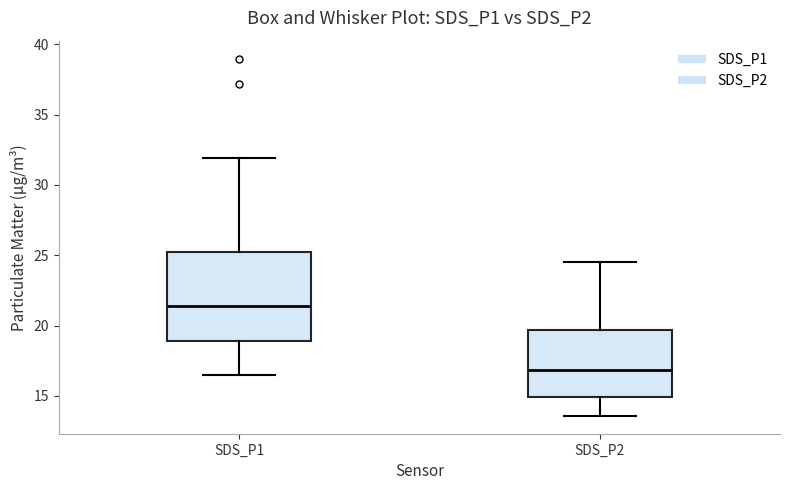

Which box has the lowest median line?

SDS_P2